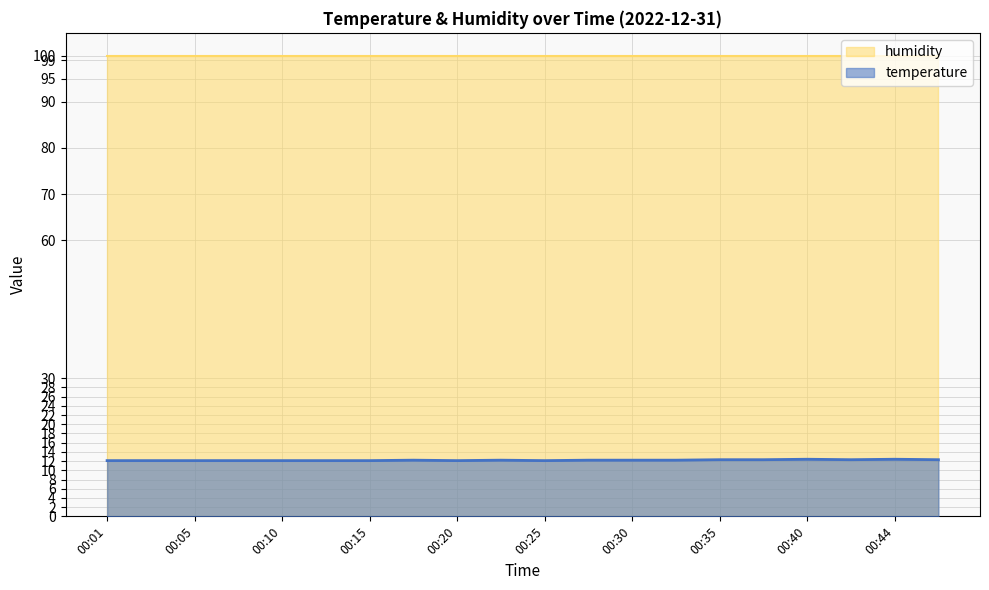

Which label corresponds to the smallest value in the chart?

00:01